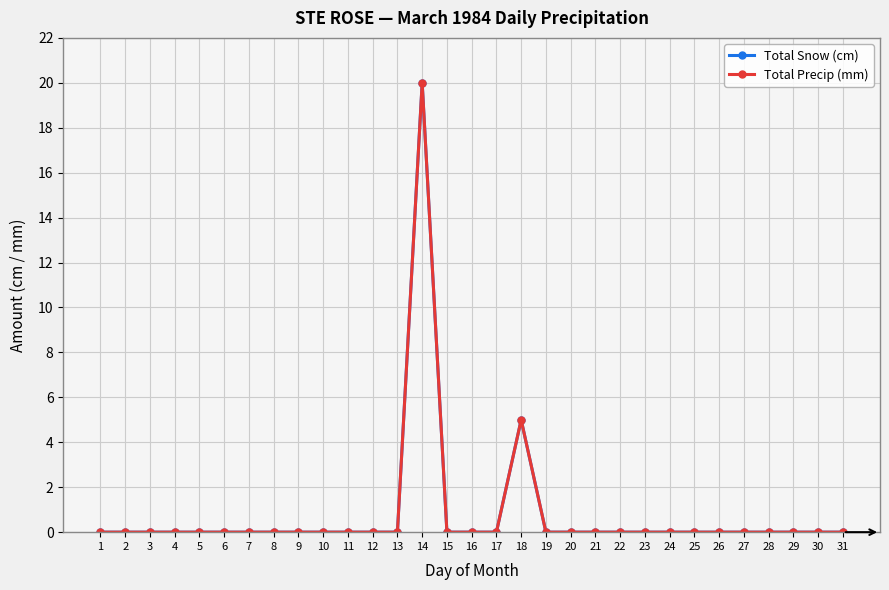

Which series has the largest total across all categories?

Total Snow (cm)